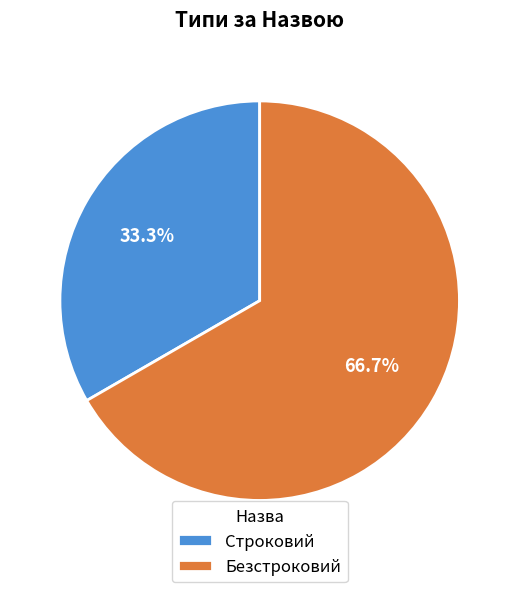

Do Безстроковий and Строковий together represent more than half of the pie?

Yes